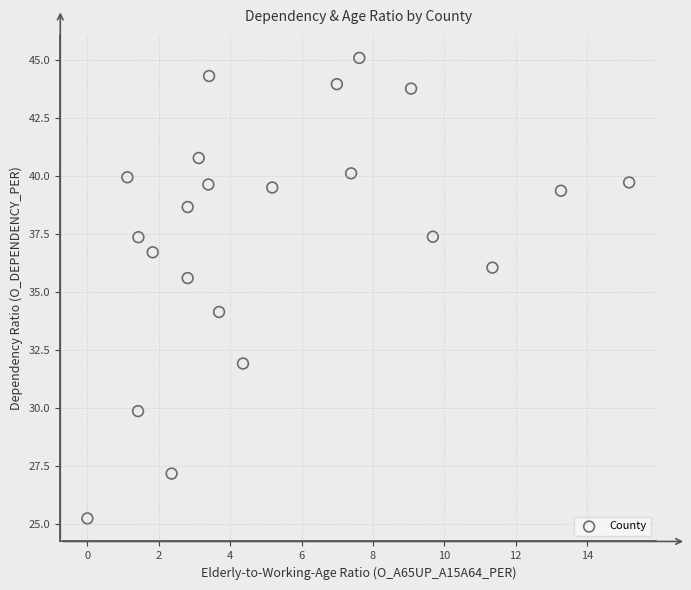

What is the range of Y values (max minus min)?

19.8